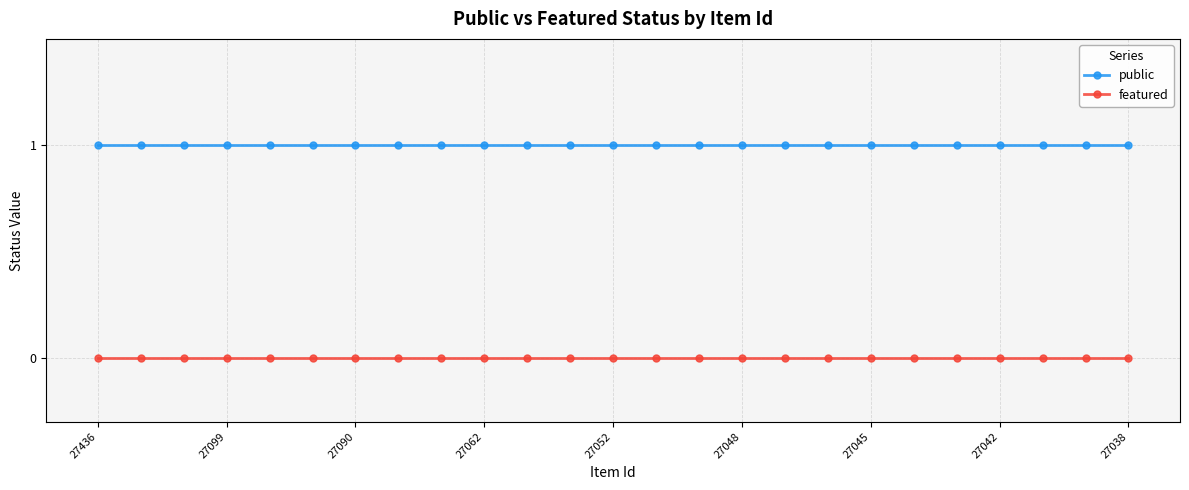

Count the number of data series in this chart.

2